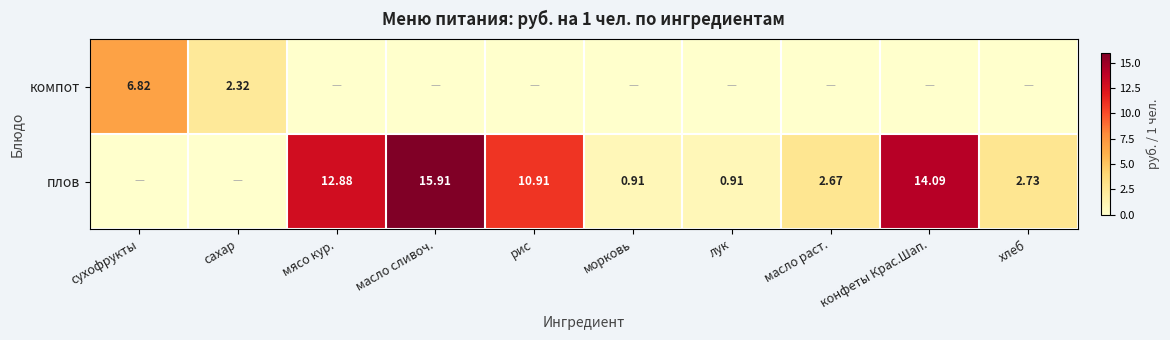

Is the value of компот at сахар greater than the value of плов at мясо кур.?

No